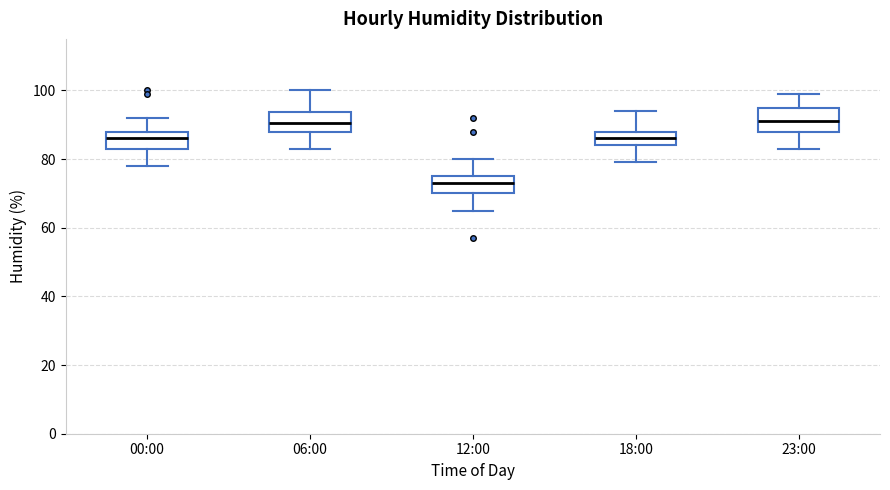

Reading left to right, transcribe this box plot: for each box, give where its median line is, the range the box spans, and where its two whiskers end, as read against the y-axis. The values are not printed on the chart, so give them approximately, as read against the axis.

00:00: median 86, box 84 to 88, whiskers 78 to 92
06:00: median 90, box 88 to 94, whiskers 84 to 100
12:00: median 74, box 70 to 76, whiskers 66 to 80
18:00: median 86, box 84 to 88, whiskers 80 to 94
23:00: median 92, box 88 to 94, whiskers 84 to 100